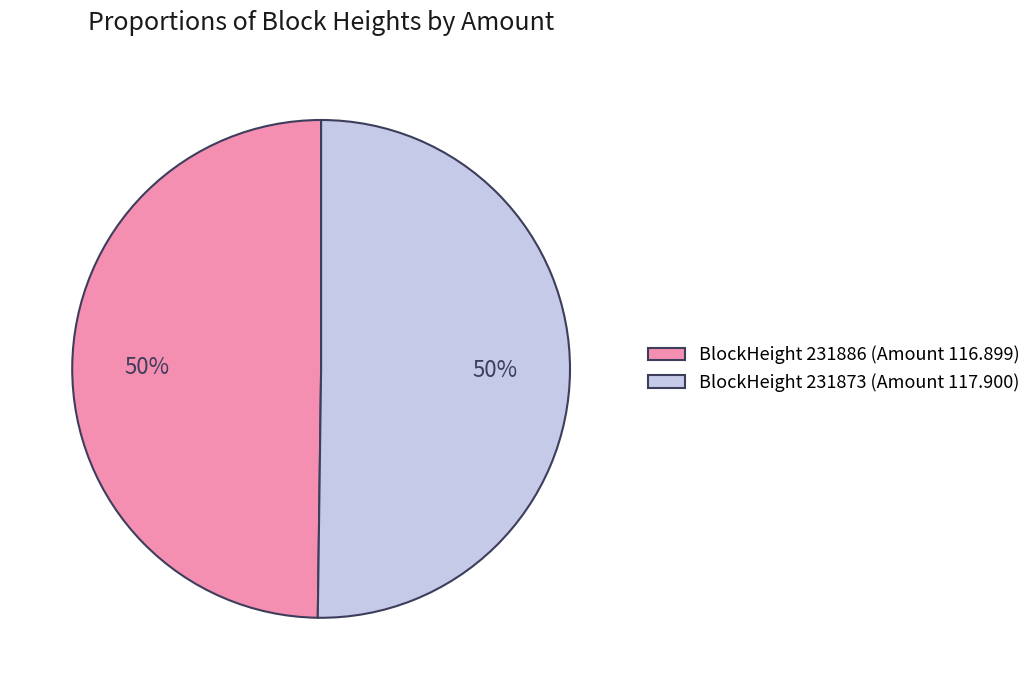

Do BlockHeight 231873 (Amount 117.900) and BlockHeight 231886 (Amount 116.899) together represent more than half of the pie?

Yes